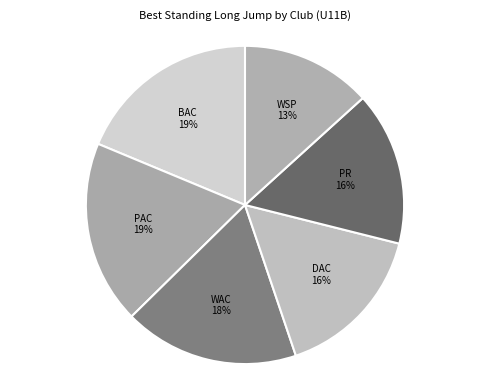

To the nearest percent, what is the average slice percentage?

17%